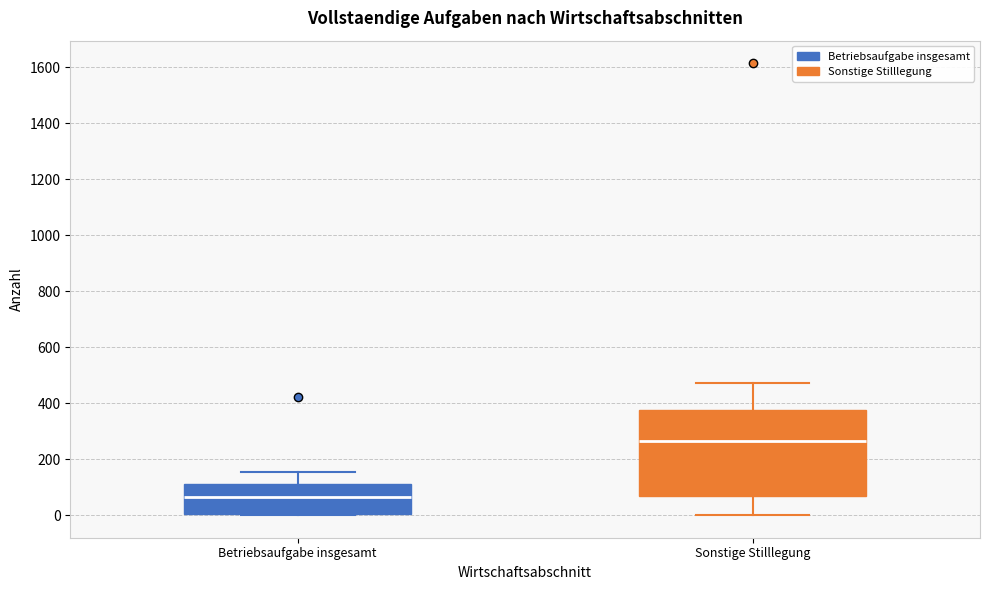

Reading left to right, read every box against the y-axis: the position of its median line, the range the box covers, and the ends of its whiskers. The values are not printed on the chart, so give them approximately, as read against the axis.

Betriebsaufgabe insgesamt: median 60, box 0 to 120, whiskers 0 to 160
Sonstige Stilllegung: median 260, box 60 to 380, whiskers 0 to 480